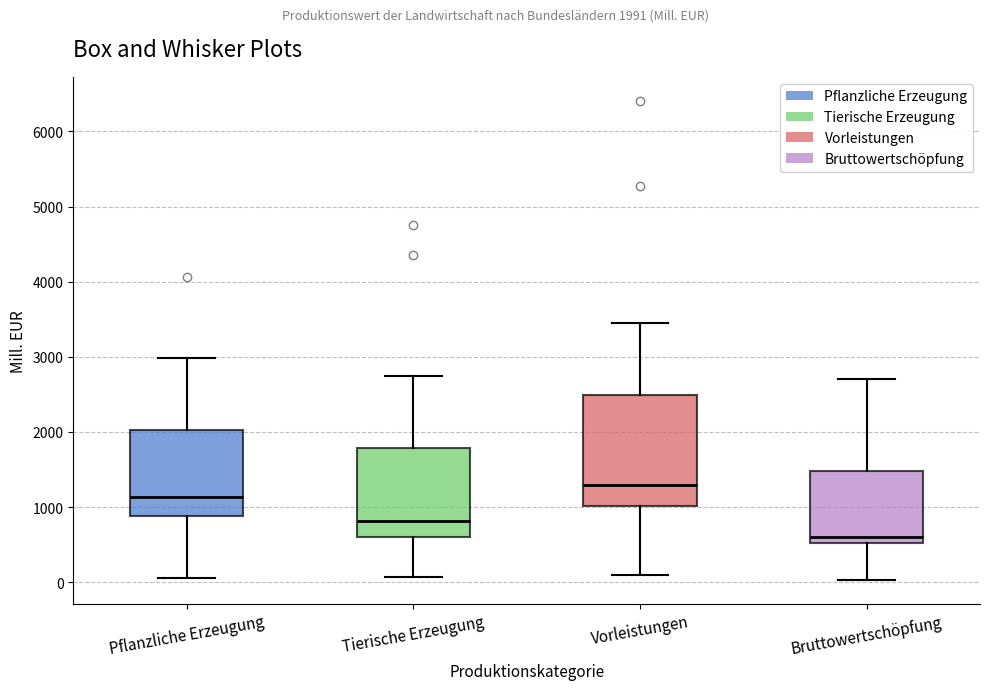

Which box is the tallest, from its lower edge to its upper edge?

Vorleistungen